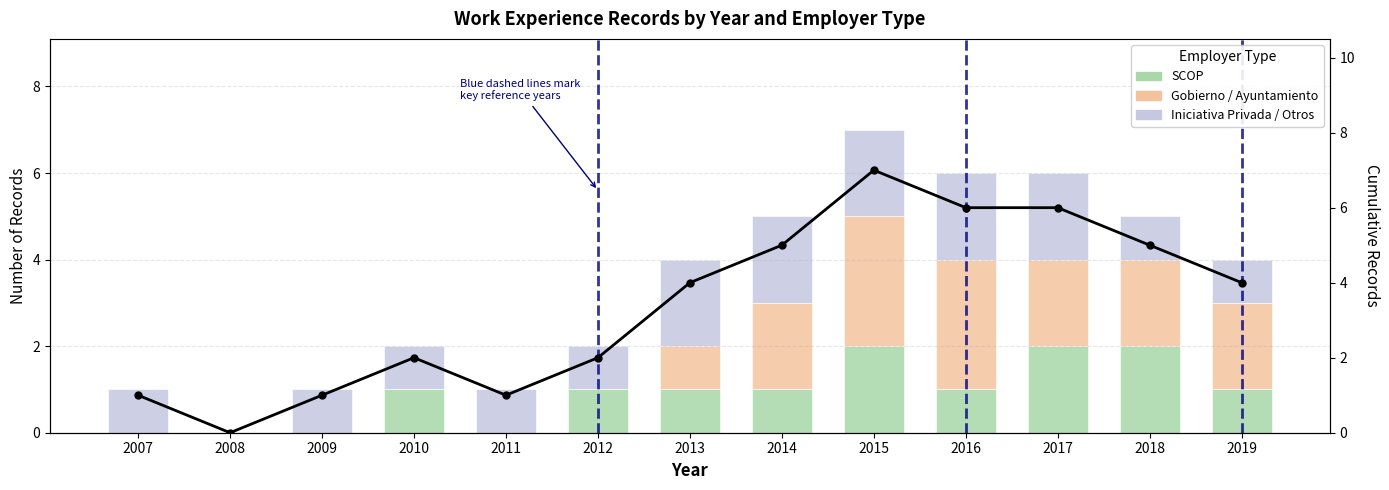

What is the spread (max minus min) of values at 2014?

4